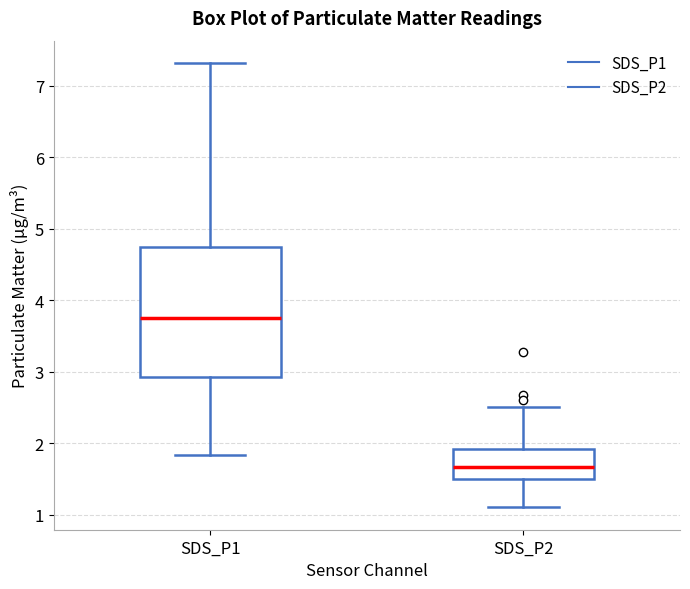

Which box has the highest median line?

SDS_P1